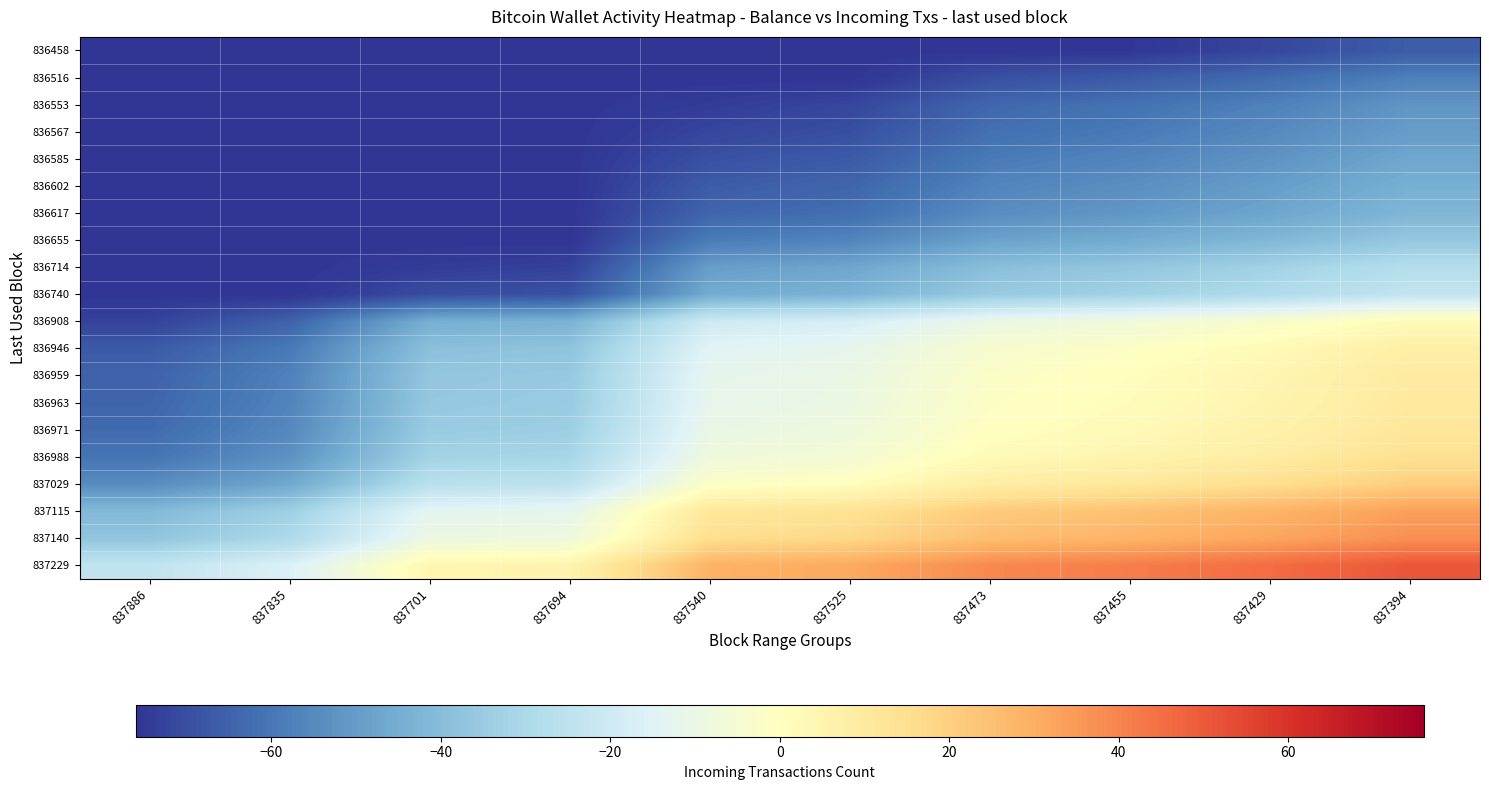

At which category is the sum across all series the highest?

837394